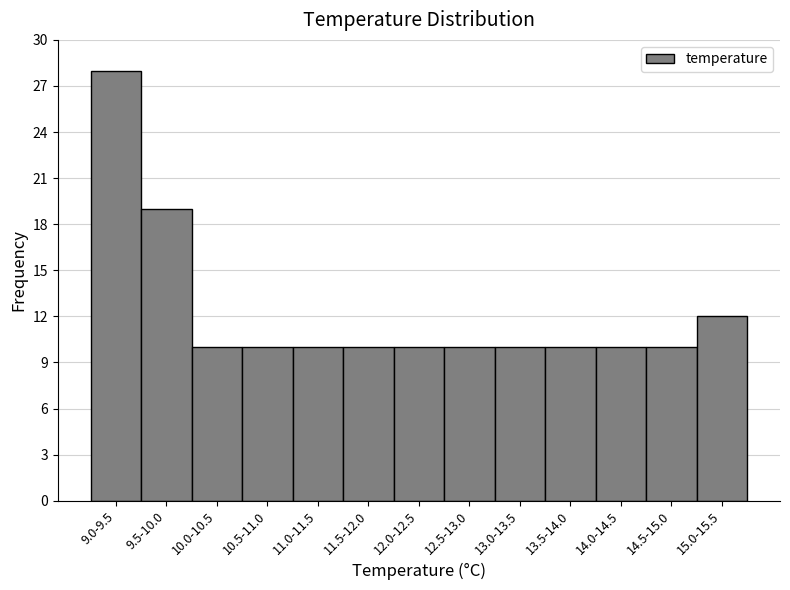

Reading right to left, extract all data points from this chart.

12	10	10	10	10	10	10	10	10	10	10	19	28